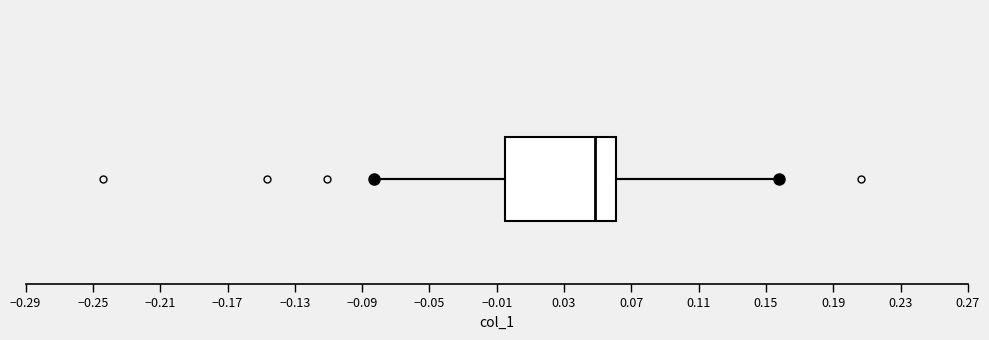

Transcribe this box plot: give where the median line is, the range the box spans, and where the two whiskers end, as read against the x-axis. The values are not printed on the chart, so give them approximately, as read against the axis.

median 0.050, box -0.005 to 0.060, whiskers -0.085 to 0.155